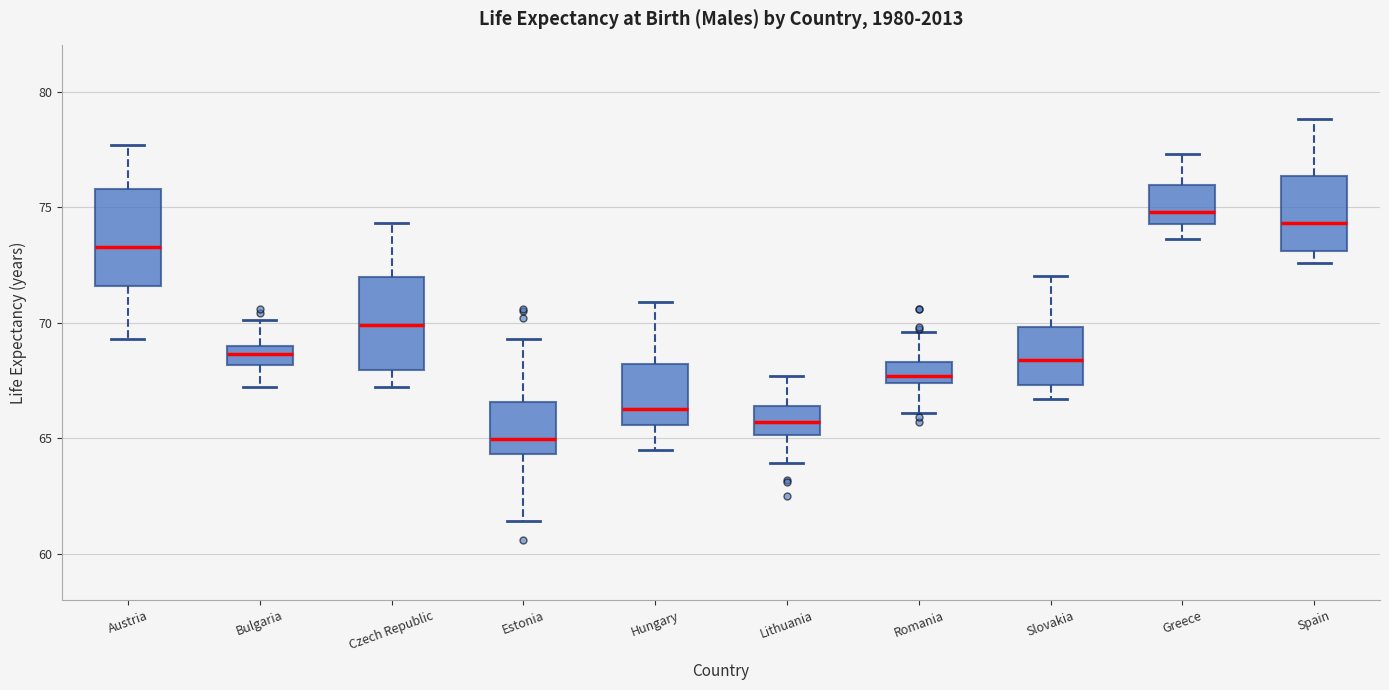

Which box has the highest median line?

Greece